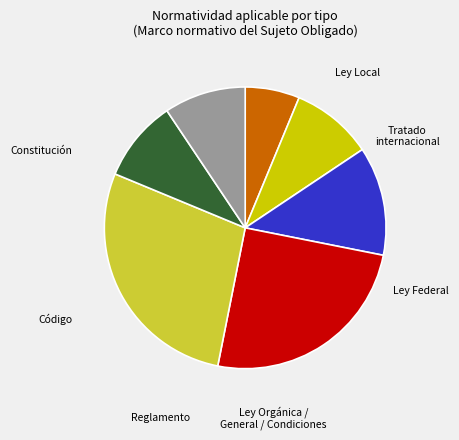

Between Tratado internacional and Constitución, which is larger?

Constitución